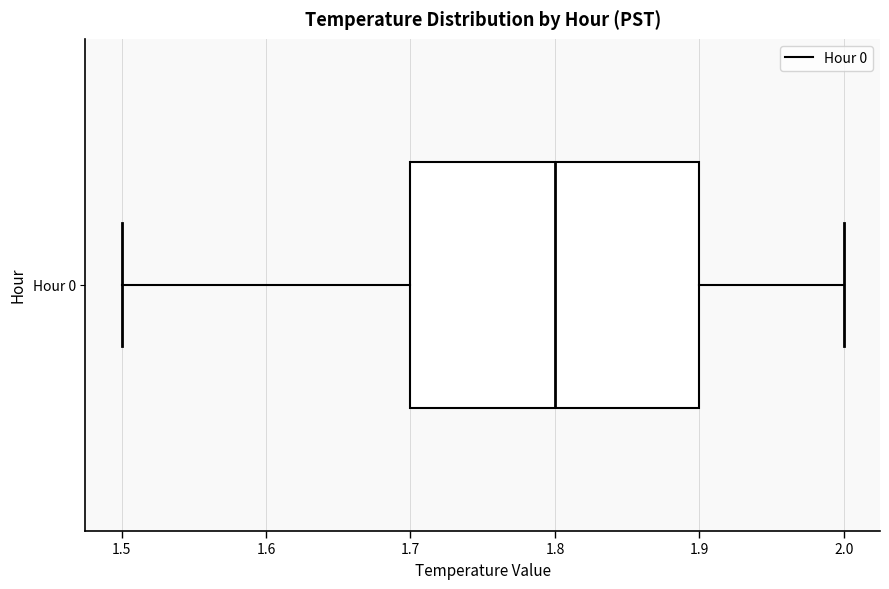

Transcribe this box plot: give where the median line is, the range the box spans, and where the two whiskers end, as read against the x-axis. The values are not printed on the chart, so give them approximately, as read against the axis.

median 1.8, box 1.7 to 1.9, whiskers 1.5 to 2.0